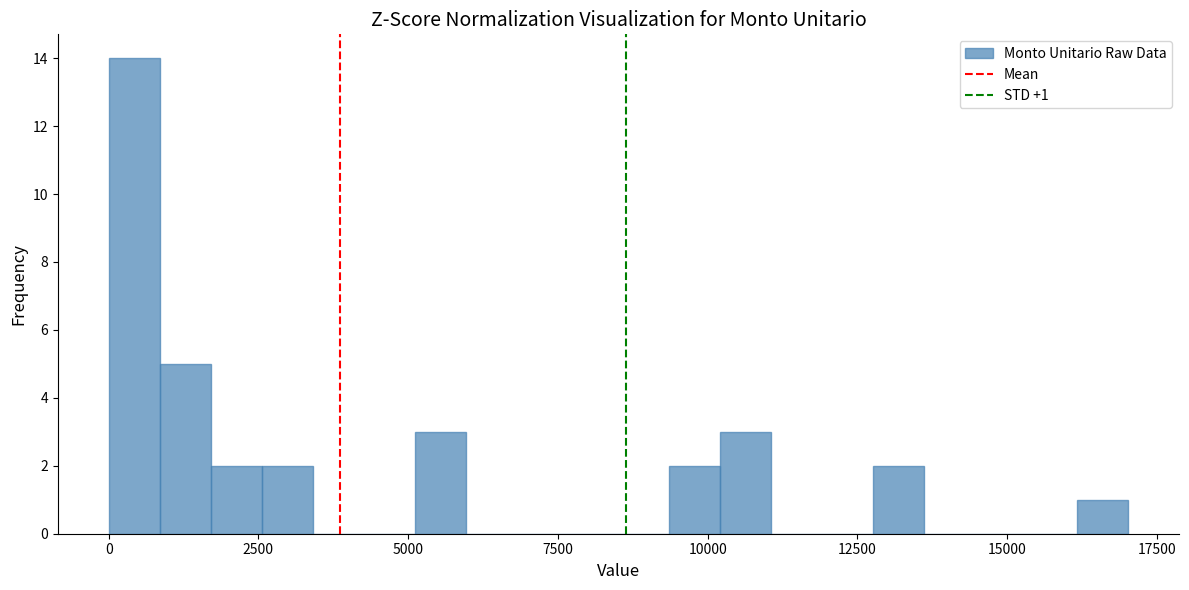

Around what value on the x-axis is the tallest bar? Give the approximate position of its centre, as read against the axis.

500